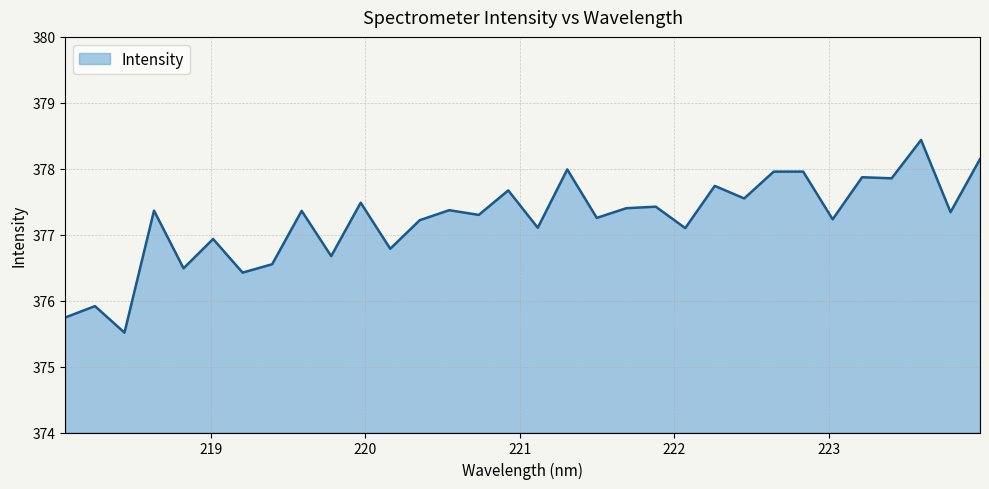

What is the maximum value shown in the chart?

378.4